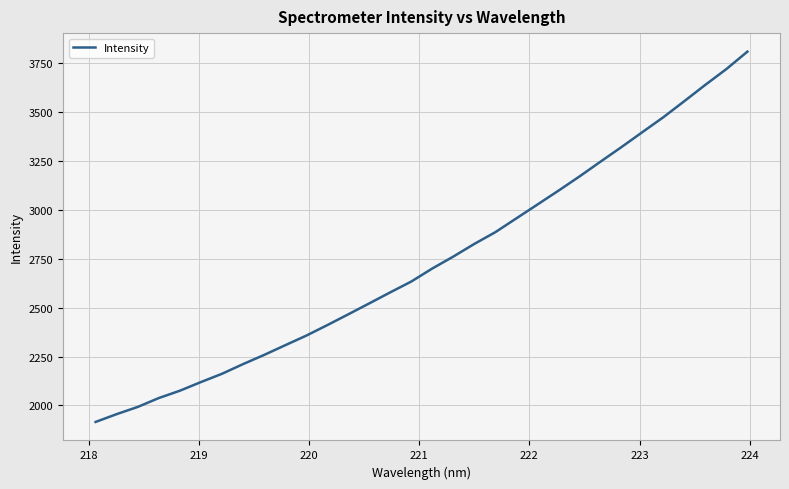

How many values are below 2700?

16